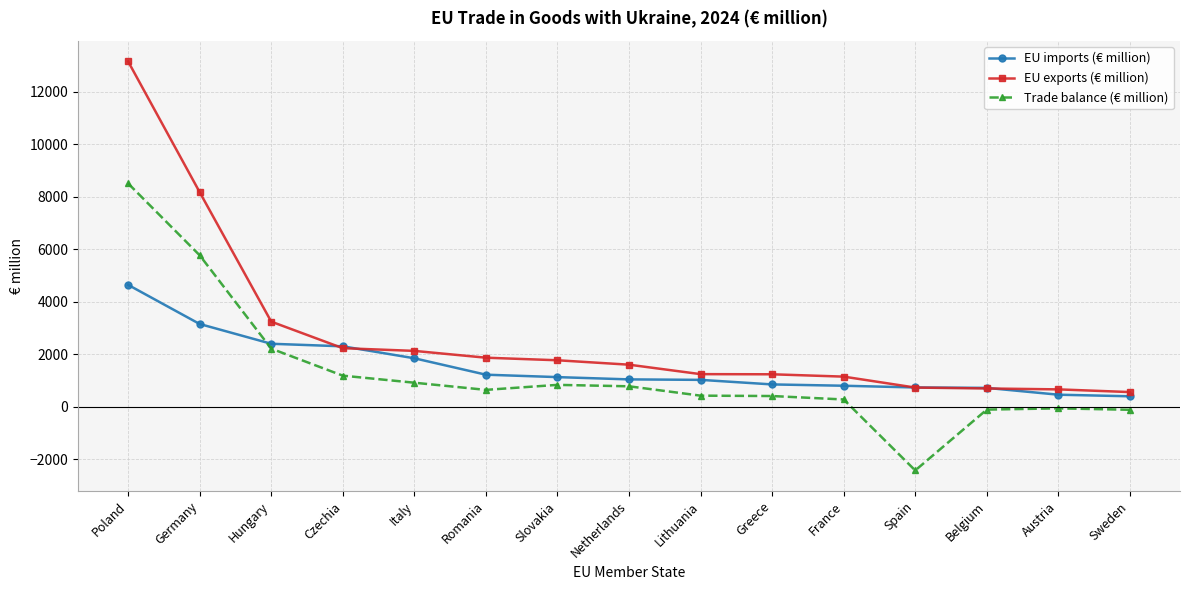

What is the difference between the maximum and minimum values in the EU imports (€ million) series?

4243.8